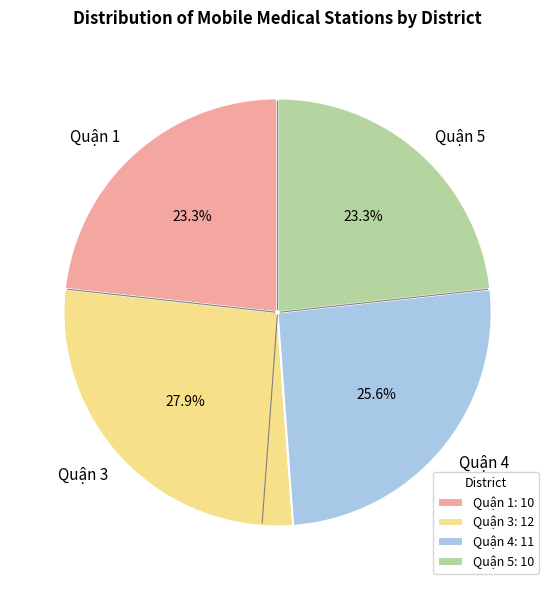

To the nearest percent, what portion does Quận 3 represent?

28%